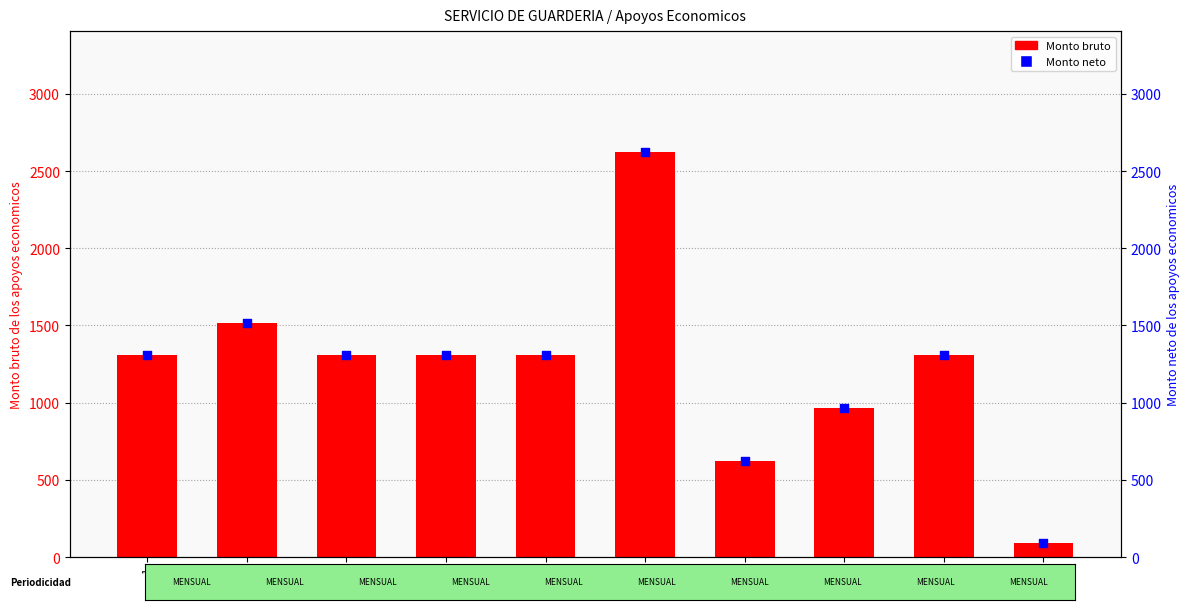

Which series has the largest Y range (max minus min)?

Monto bruto